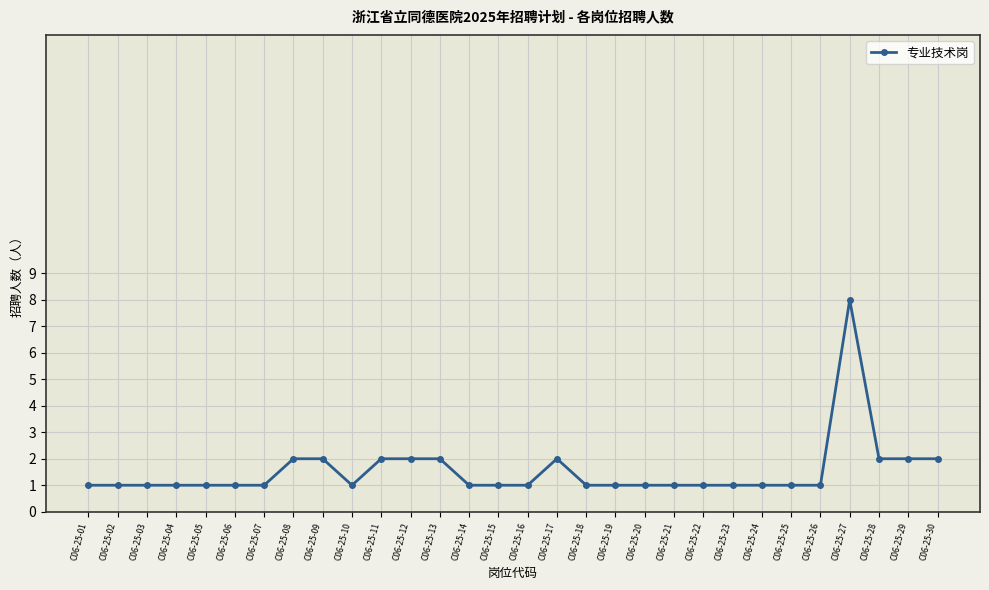

What is the value of the 11th point from the left?

2